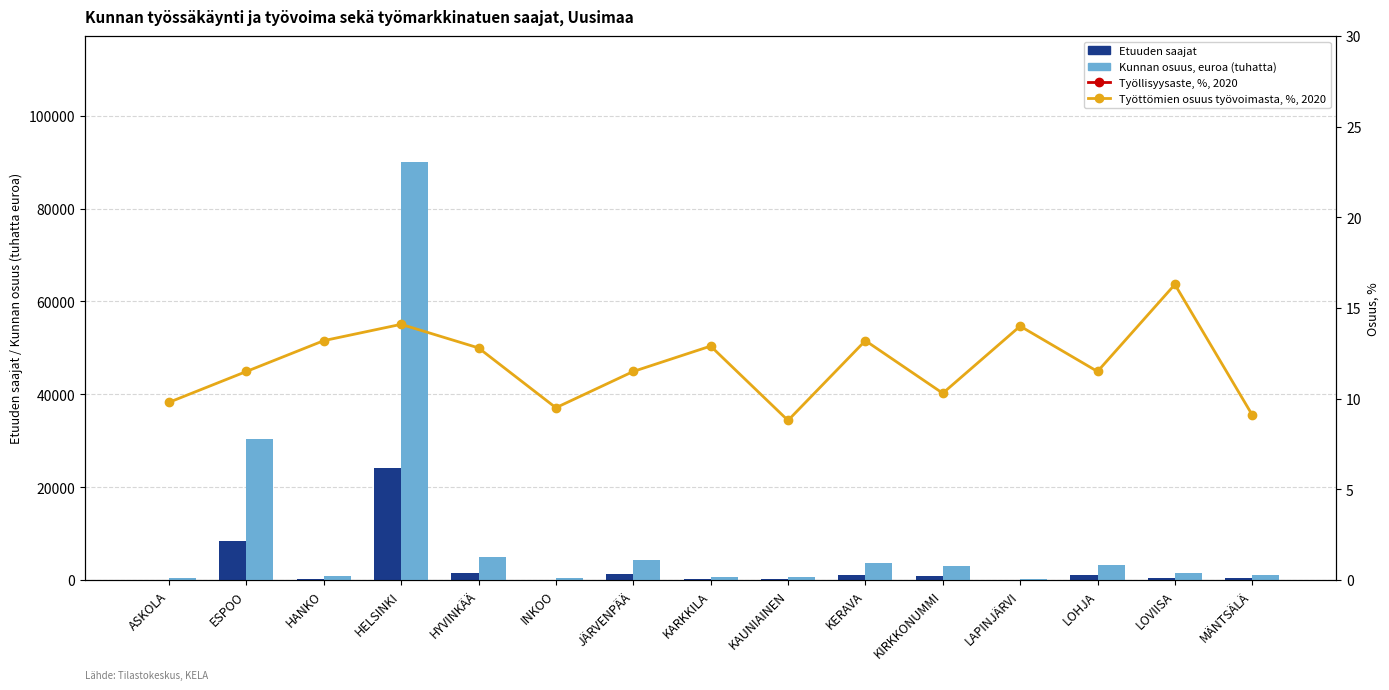

Reading left to right, transcribe all the data shown in this chart.

Etuuden saajat: 111.0	8459.0	229.0	24164.0	1455.0	96.0	1222.0	217.0	209.0	1057.0	944.0	79.0	1026.0	444.0	341.0
Kunnan osuus, euroa (tuhatta): 395.9	30288.7	878.6	90131.9	4928.7	379.0	4239.9	594.0	672.2	3602.5	2973.9	307.1	3186.5	1554.9	1079.6
Työllisyysaste, %, 2020: 77.2	71.8	71.2	69.0	72.0	76.2	74.0	70.9	74.4	71.6	75.7	70.7	73.0	69.4	77.3
Työttömien osuus työvoimasta, %, 2020: 9.8	11.5	13.2	14.1	12.8	9.5	11.5	12.9	8.8	13.2	10.3	14.0	11.5	16.3	9.1